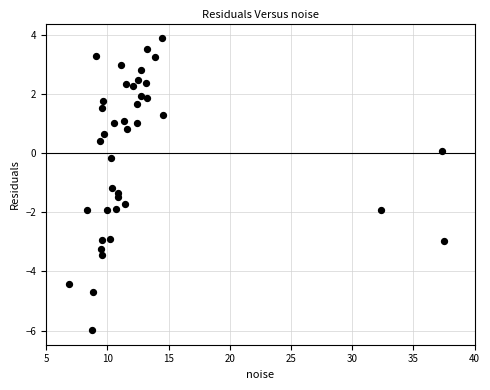

What is the range of X values (max minus min)?

30.7